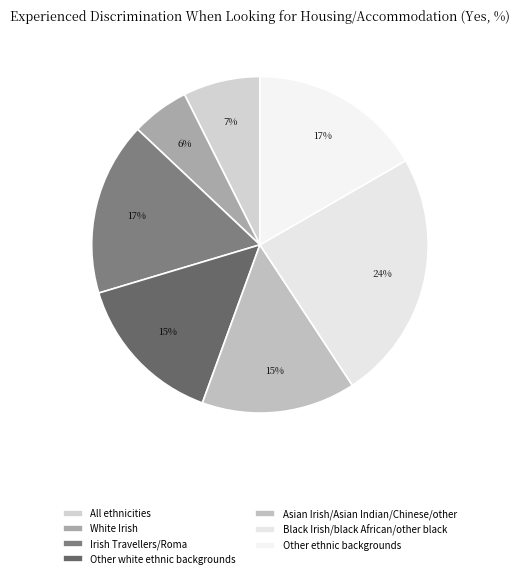

Rank the categories by value from lowest to highest.

White Irish, All ethnicities, Other white ethnic backgrounds, Asian Irish/Asian Indian/Chinese/other, Irish Travellers/Roma, Other ethnic backgrounds, Black Irish/black African/other black